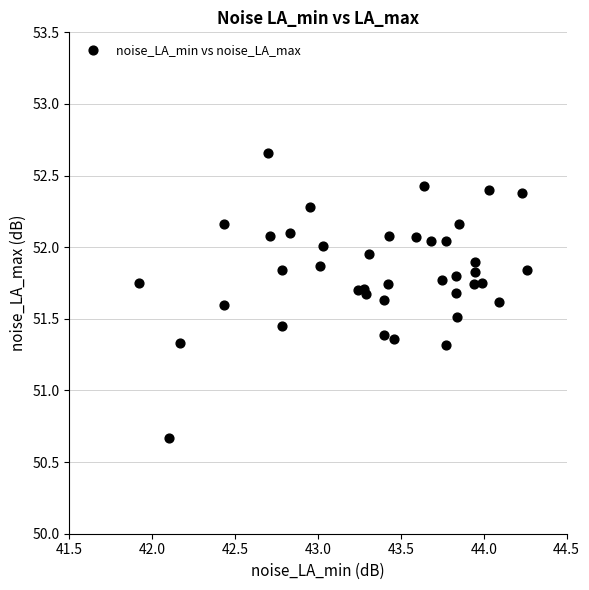

What is the range of Y values (max minus min)?

2.0